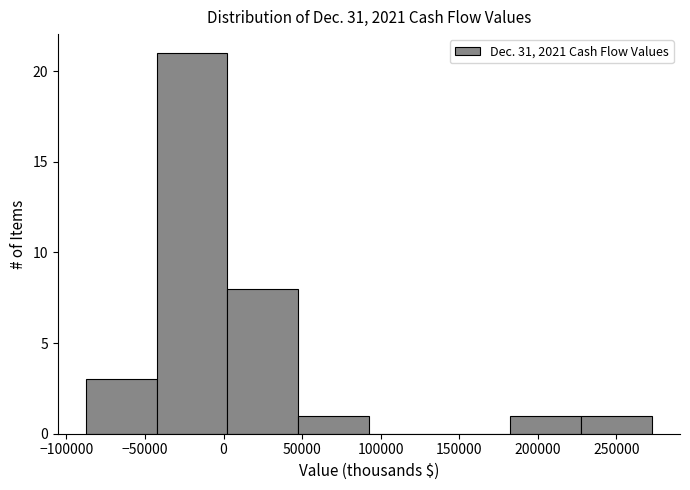

Reading left to right, transcribe this chart: for each bar, give the range it covers on the x-axis and its height. Neither the bar edges nor the heights are printed on the chart, so give them approximately, as read against the axes.

-90000 to -45000: 3
-45000 to 0: 21
0 to 45000: 8
45000 to 90000: 1
90000 to 135000: 0
135000 to 180000: 0
180000 to 230000: 1
230000 to 275000: 1